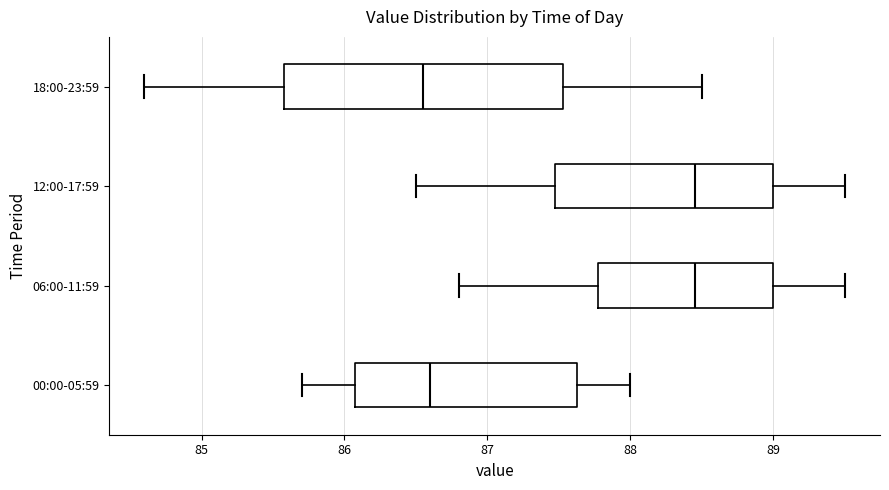

Which box is the widest, from its left edge to its right edge?

18:00-23:59